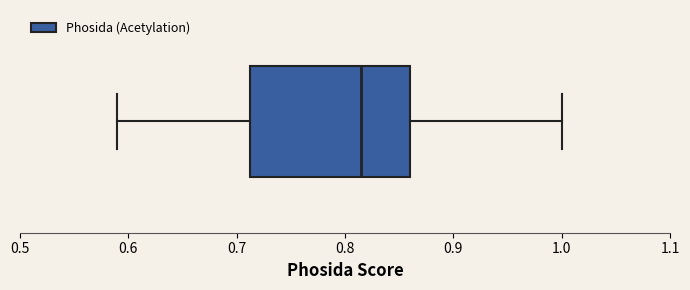

Transcribe this box plot: give where the median line is, the range the box spans, and where the two whiskers end, as read against the x-axis. The values are not printed on the chart, so give them approximately, as read against the axis.

median 0.82, box 0.71 to 0.86, whiskers 0.59 to 1.00